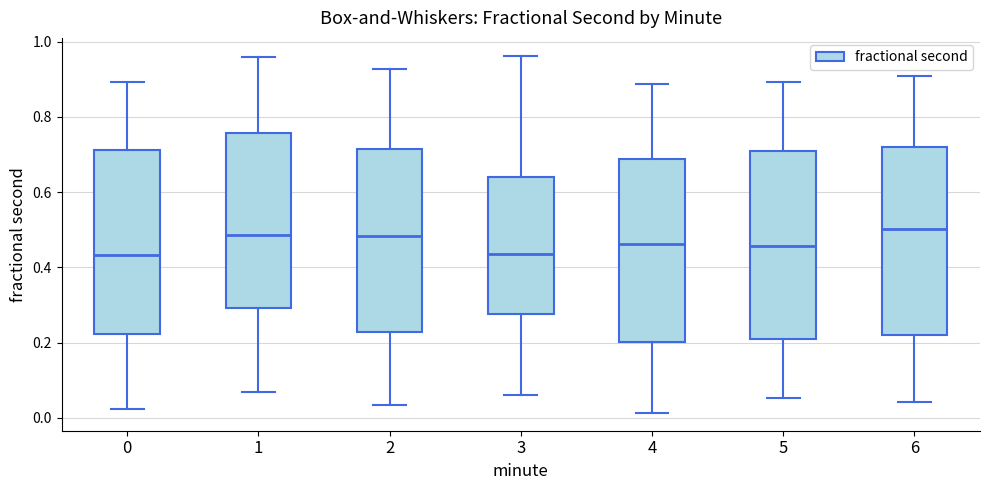

Reading left to right, read every box against the y-axis: the position of its median line, the range the box covers, and the ends of its whiskers. The values are not printed on the chart, so give them approximately, as read against the axis.

0: median 0.44, box 0.22 to 0.72, whiskers 0.02 to 0.90
1: median 0.48, box 0.30 to 0.76, whiskers 0.06 to 0.96
2: median 0.48, box 0.22 to 0.72, whiskers 0.04 to 0.92
3: median 0.44, box 0.28 to 0.64, whiskers 0.06 to 0.96
4: median 0.46, box 0.20 to 0.68, whiskers 0.02 to 0.88
5: median 0.46, box 0.22 to 0.72, whiskers 0.06 to 0.90
6: median 0.50, box 0.22 to 0.72, whiskers 0.04 to 0.90